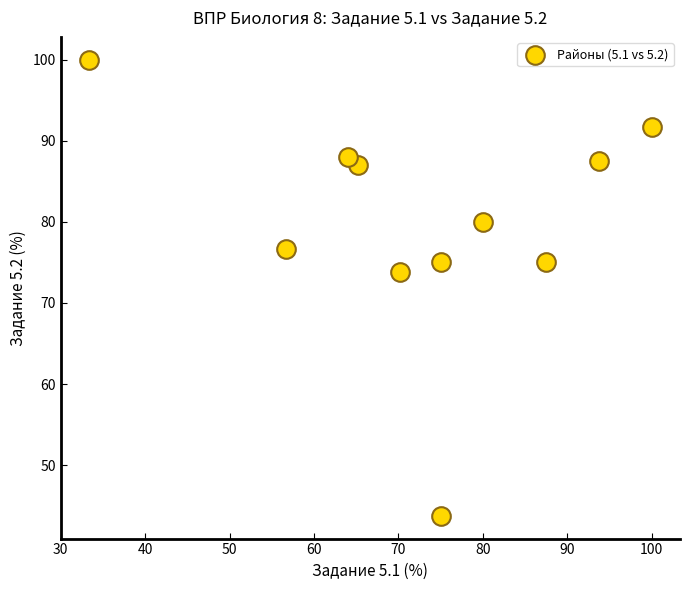

What is the average Y value?

79.8